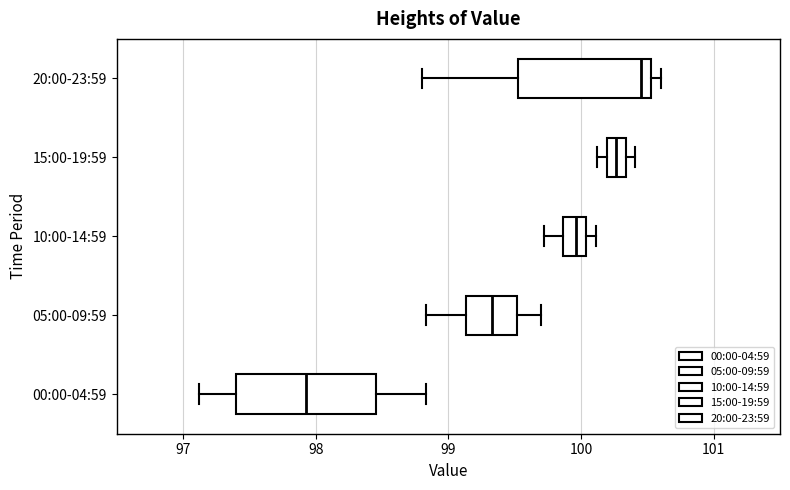

Where is the right edge of the box for 15:00-19:59 on the x-axis? The values are not printed on the chart, so give them approximately, as read against the axis.

100.3